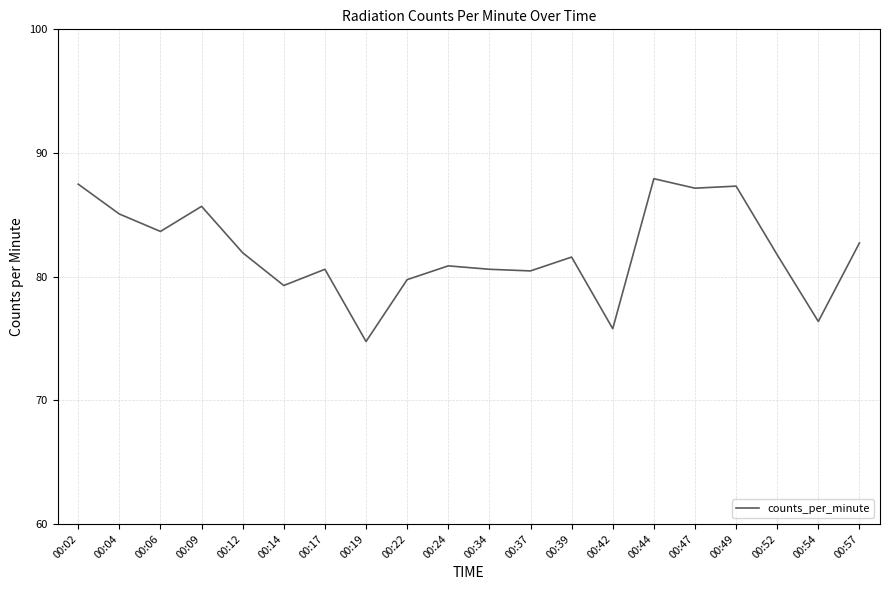

At which category does the chart reach its minimum across all series?

00:19